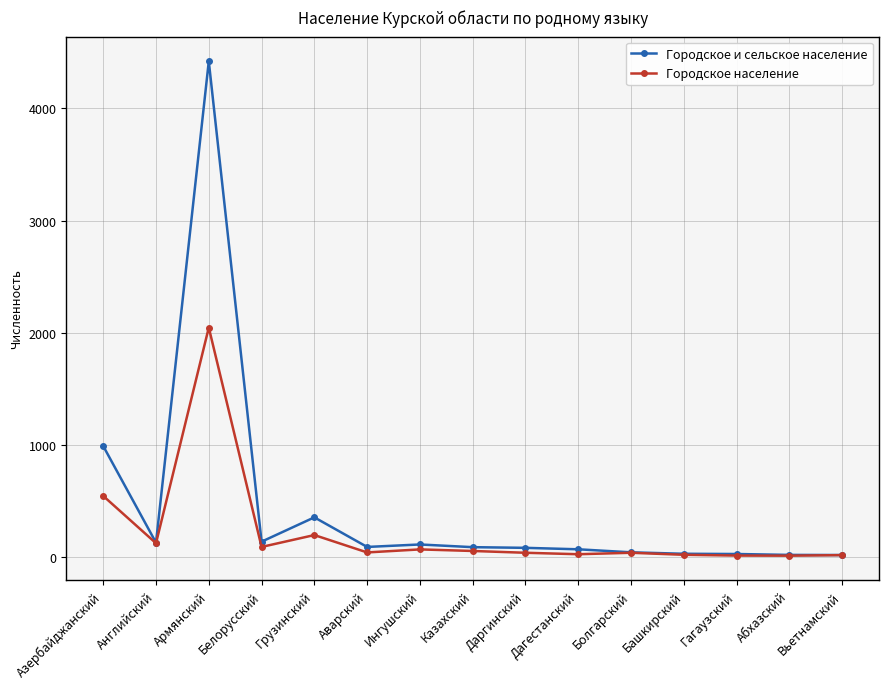

At how many categories does at least one series exceed 1073?

1